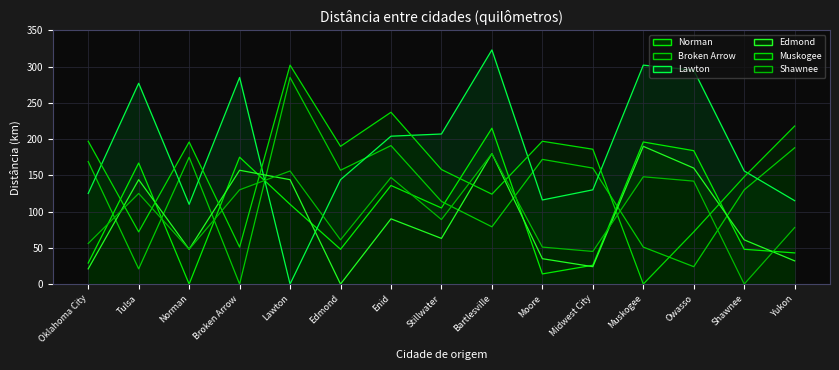

The value of Norman at Midwest City is 13. True or false?

False